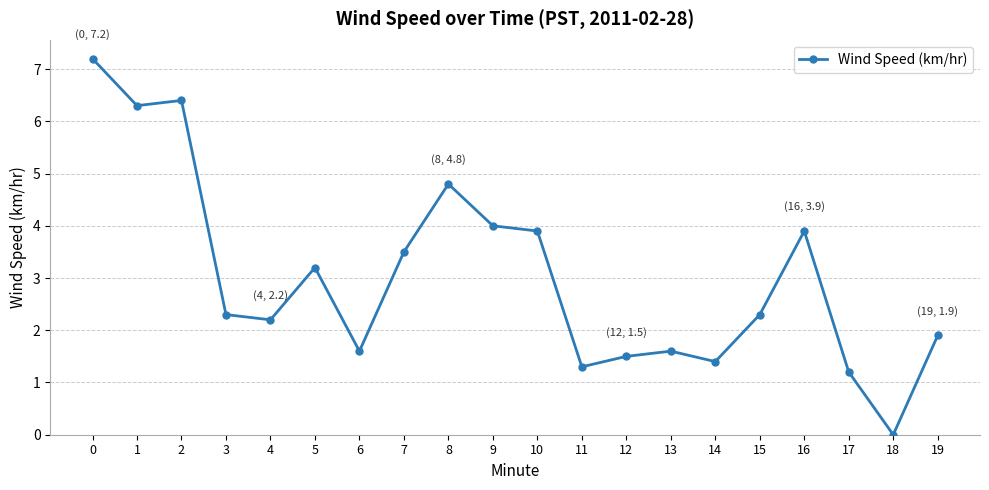

What is the greatest value displayed?

7.2